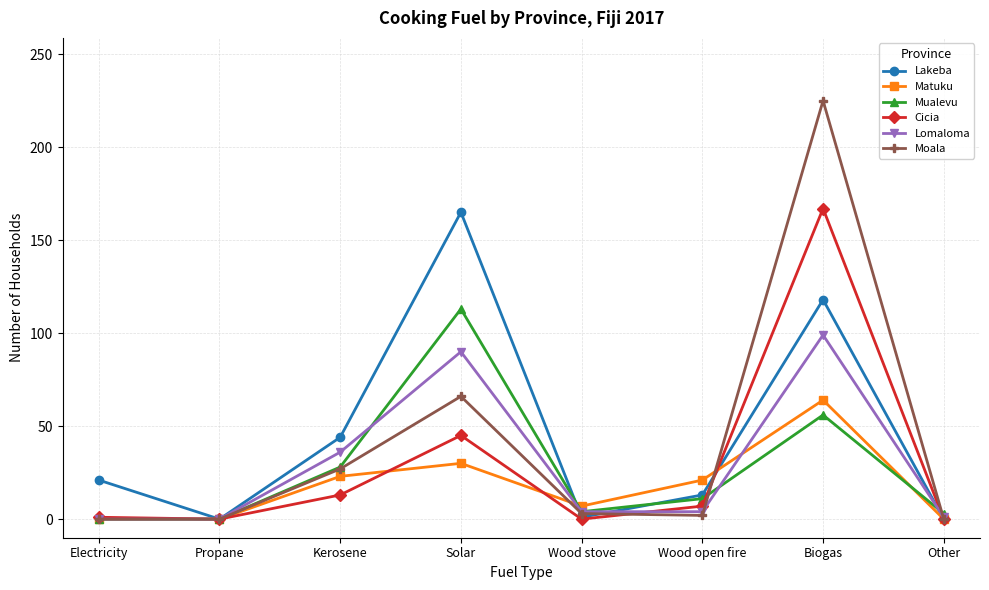

The Cicia series shows 45 at Solar. True or false?

True